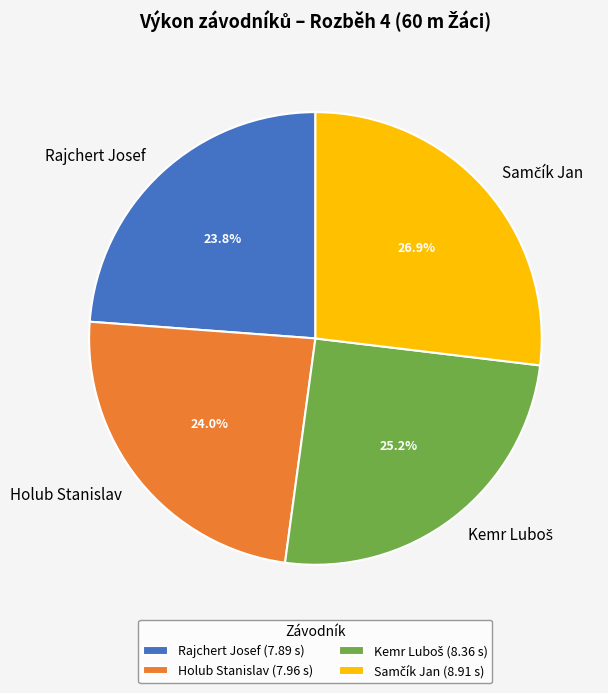

True or false: Holub Stanislav accounts for 11% of the total.

False